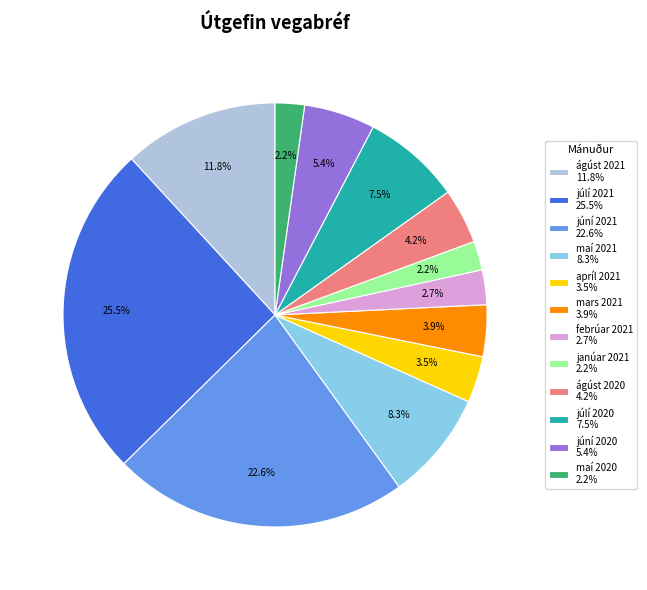

What percentage is the janúar 2021 slice, to the nearest percent?

2%